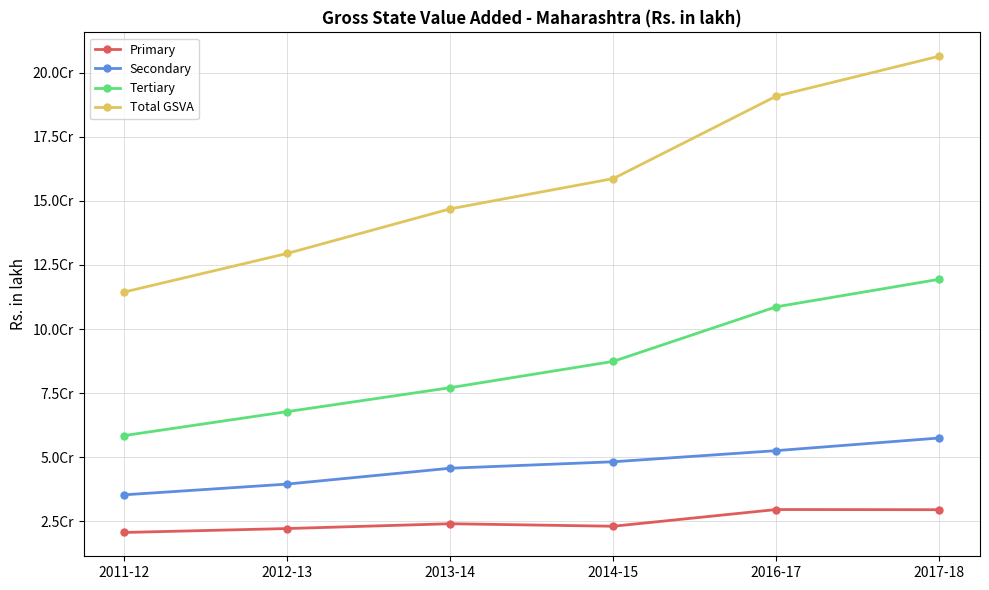

Does the chart have visible grid lines?

Yes